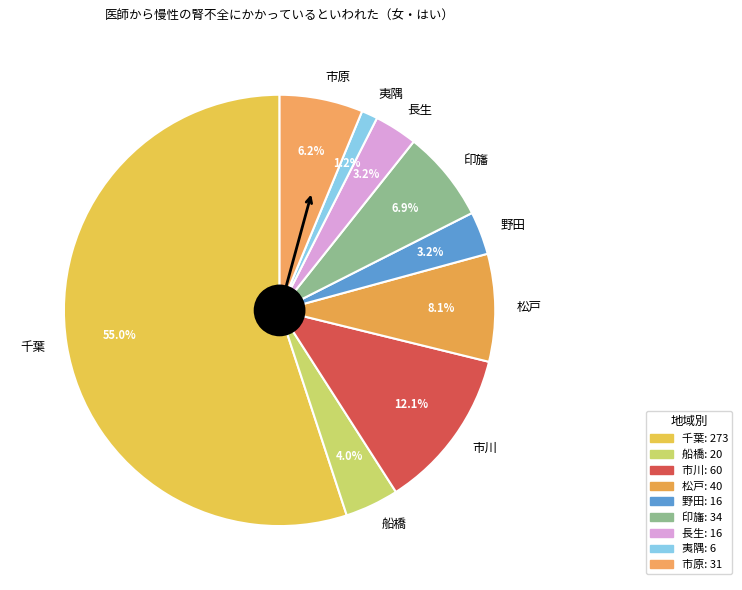

What percentage is the 船橋 slice, to the nearest percent?

4%